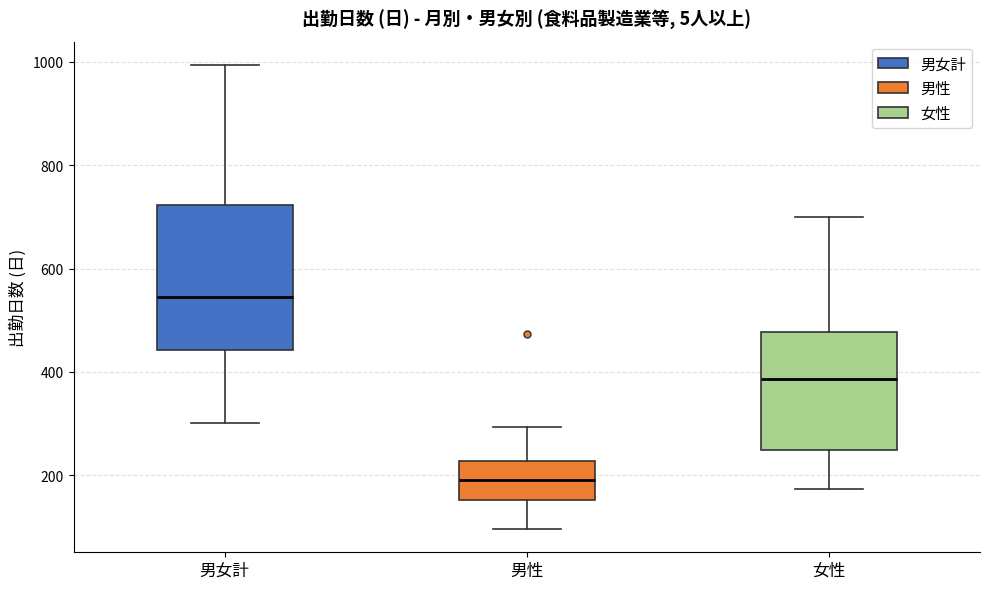

Reading left to right, read every box against the y-axis: the position of its median line, the range the box covers, and the ends of its whiskers. The values are not printed on the chart, so give them approximately, as read against the axis.

男女計: median 540, box 440 to 720, whiskers 300 to 1000
男性: median 200, box 160 to 220, whiskers 100 to 300
女性: median 380, box 240 to 480, whiskers 180 to 700